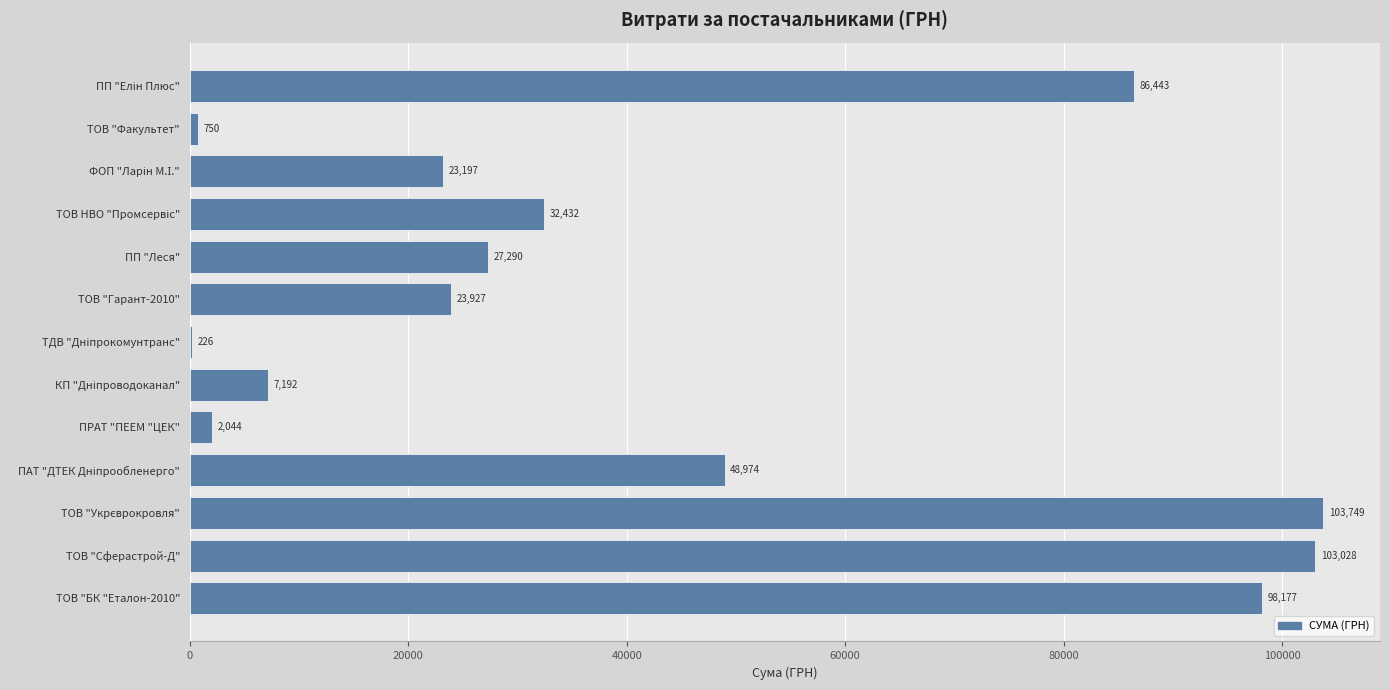

What is the maximum value shown in the chart?

103748.9